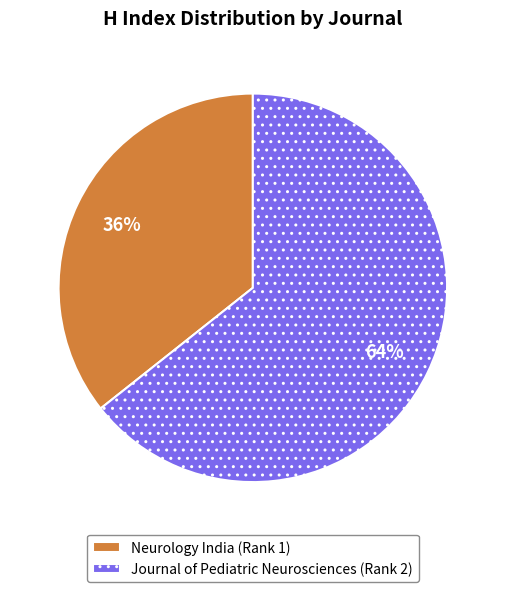

Is it true that Journal of Pediatric Neurosciences (Rank 2) is 64% of the pie?

True